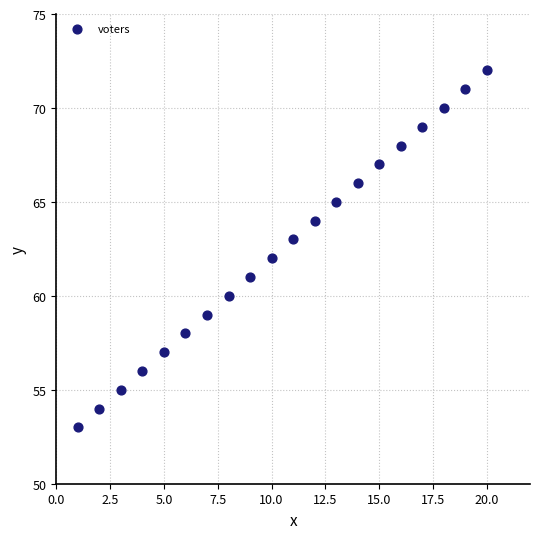

What is the range of Y values (max minus min)?

19